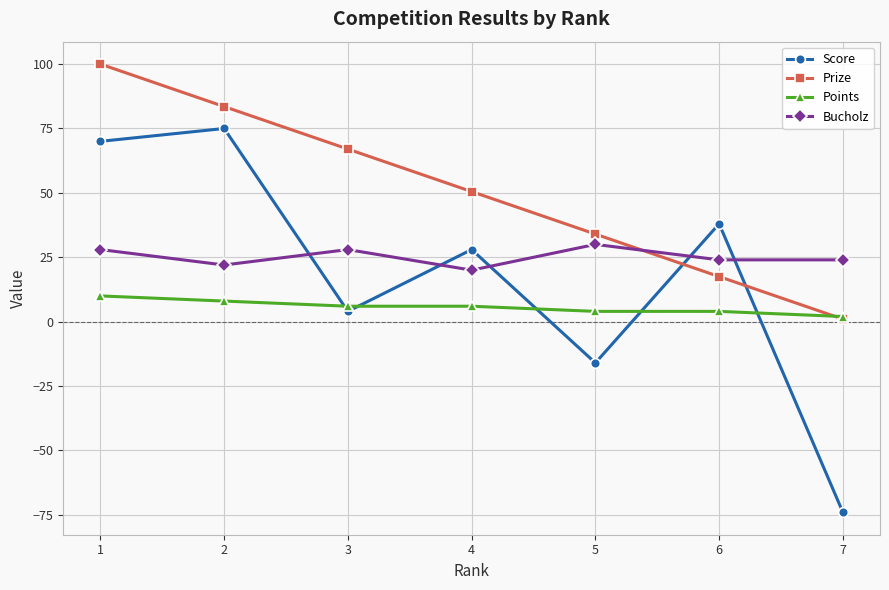

Which series has the largest total across all categories?

Prize